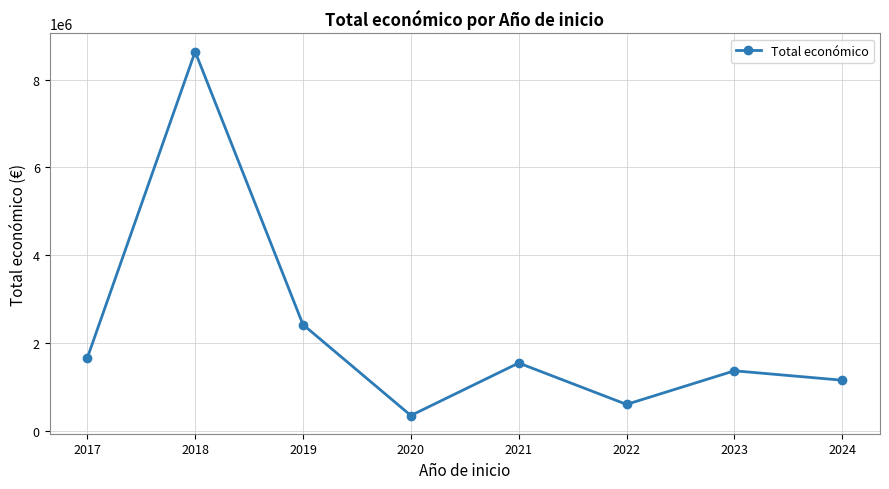

At which category does the chart reach its minimum across all series?

2020